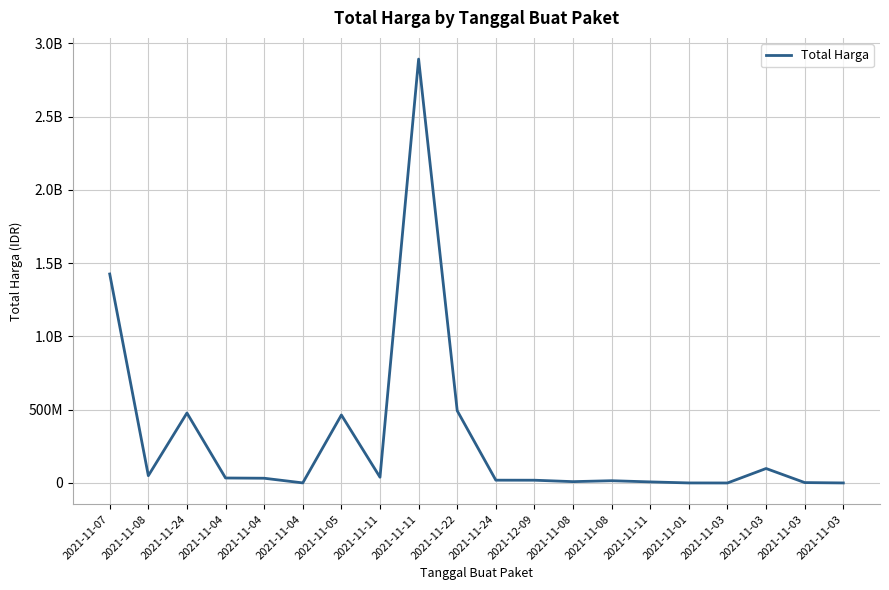

Which has a higher value, 2021-11-04 or 2021-11-11?

2021-11-11